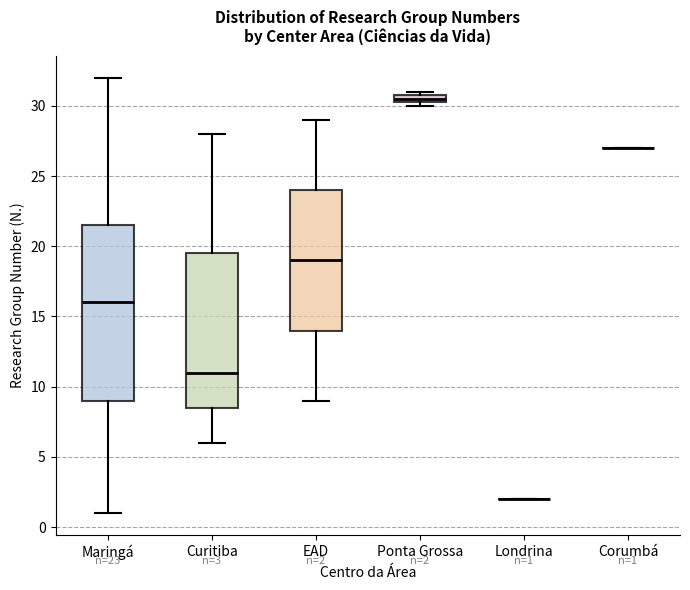

Comparing the boxes themselves (not the whiskers), which one is the tallest?

Maringá